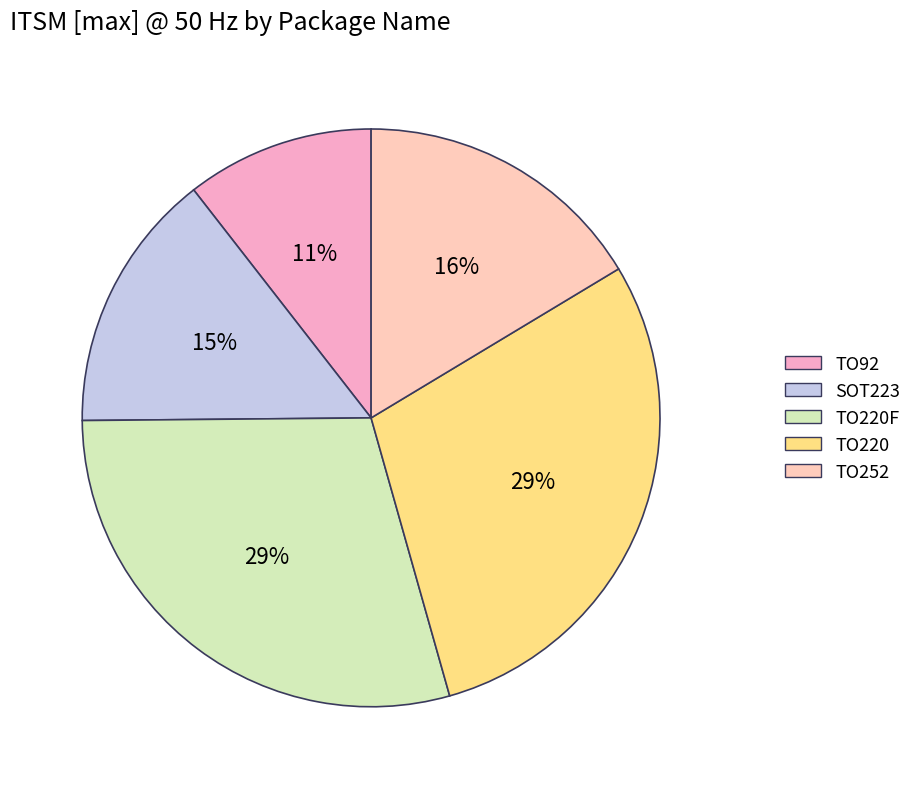

What is the smallest slice in the pie chart?

TO92